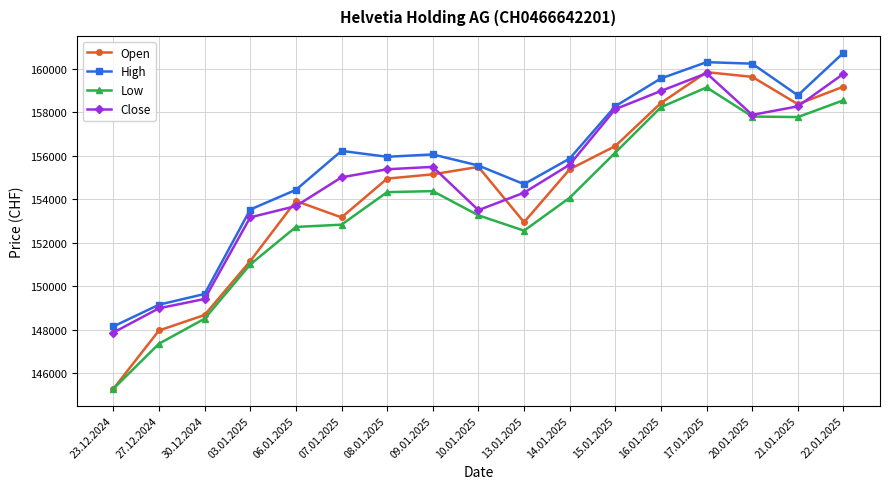

How many lines are shown in the chart?

4